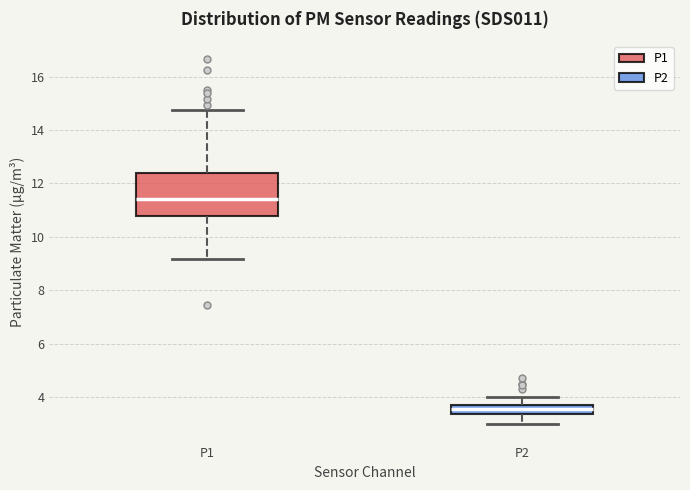

Comparing the boxes themselves (not the whiskers), which one is the tallest?

P1